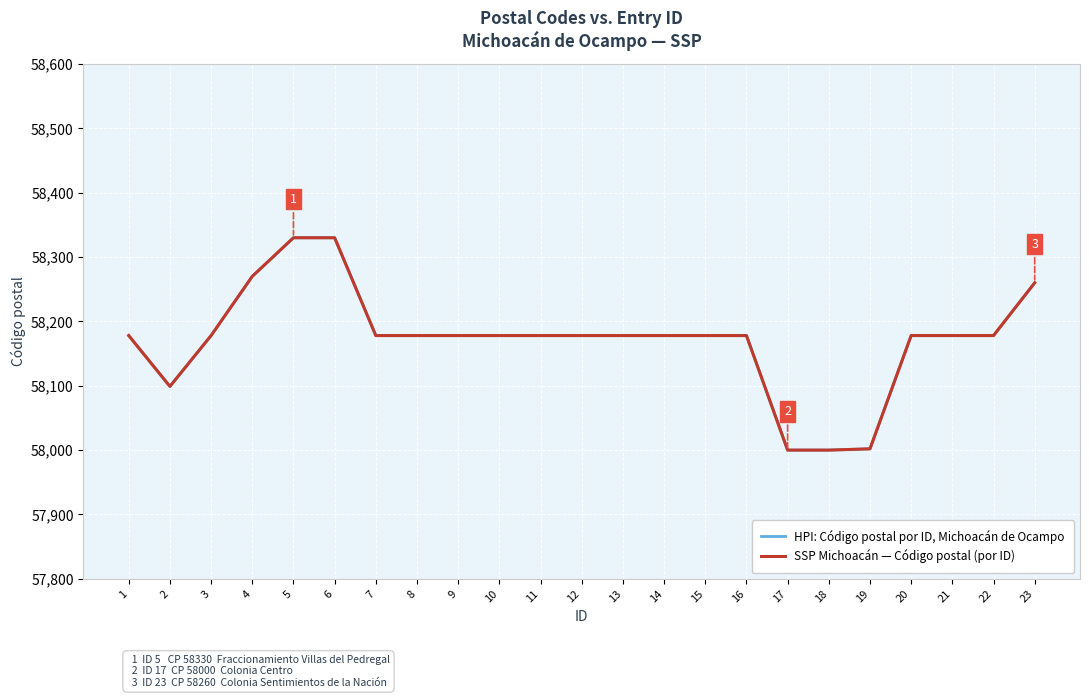

Is this an area chart (filled region under the line)?

No